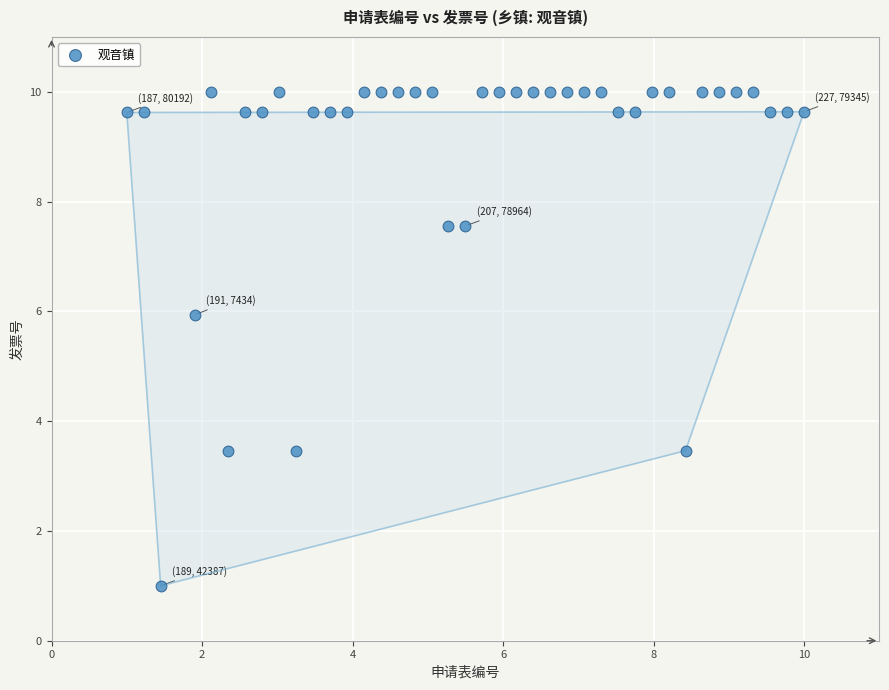

What Y value in the scatter plot is closest to 5?

5.9